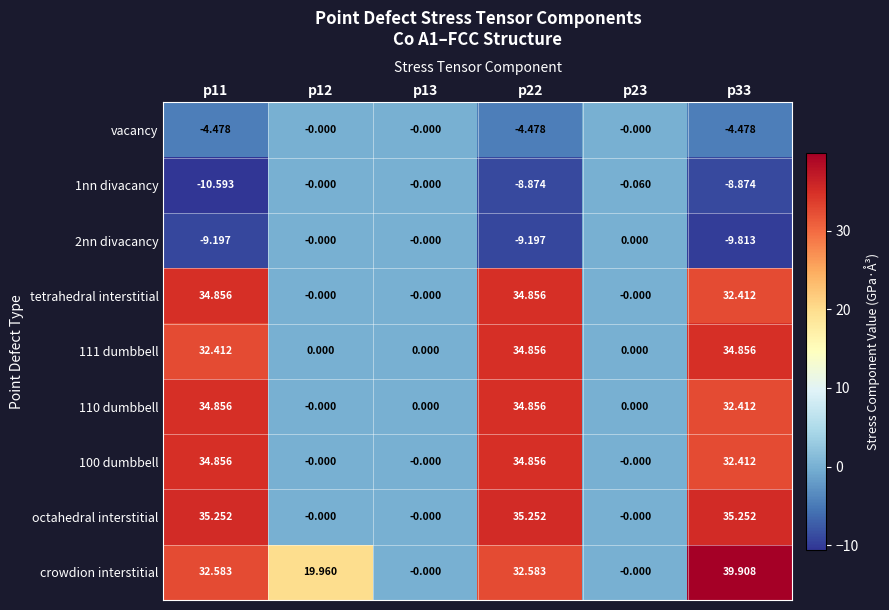

Which series changed the most between p11 and p23?

octahedral interstitial